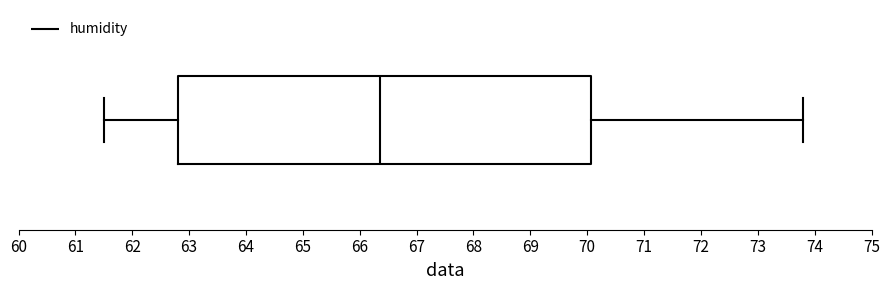

Read this box plot against the x-axis: the position of the median line, the range covered by the box, and the ends of both whiskers. The values are not printed on the chart, so give them approximately, as read against the axis.

median 66.4, box 62.8 to 70.1, whiskers 61.5 to 73.8